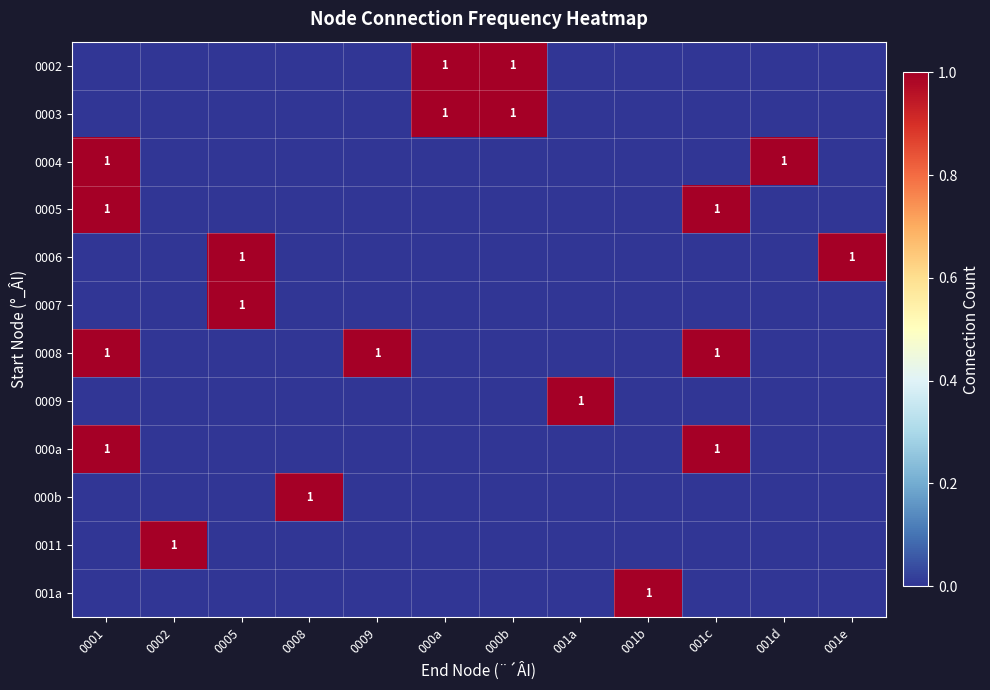

The value of 0005 at 000a is 0. True or false?

True